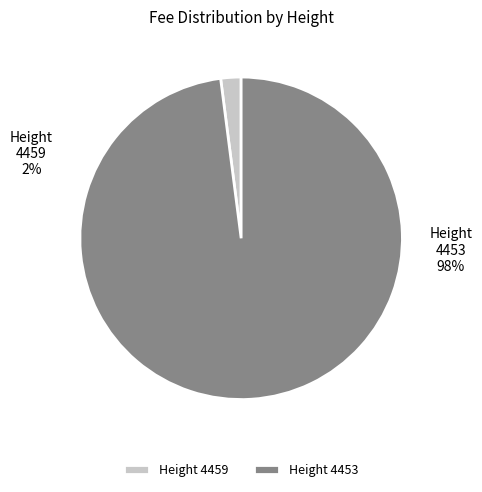

True or false: 4459 accounts for 1% of the total.

False